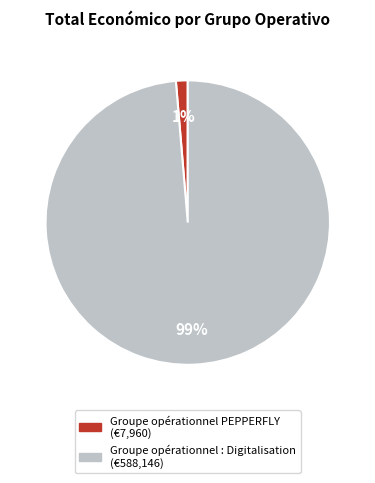

To the nearest percent, what portion does Groupe opérationnel PEPPERFLY represent?

1%